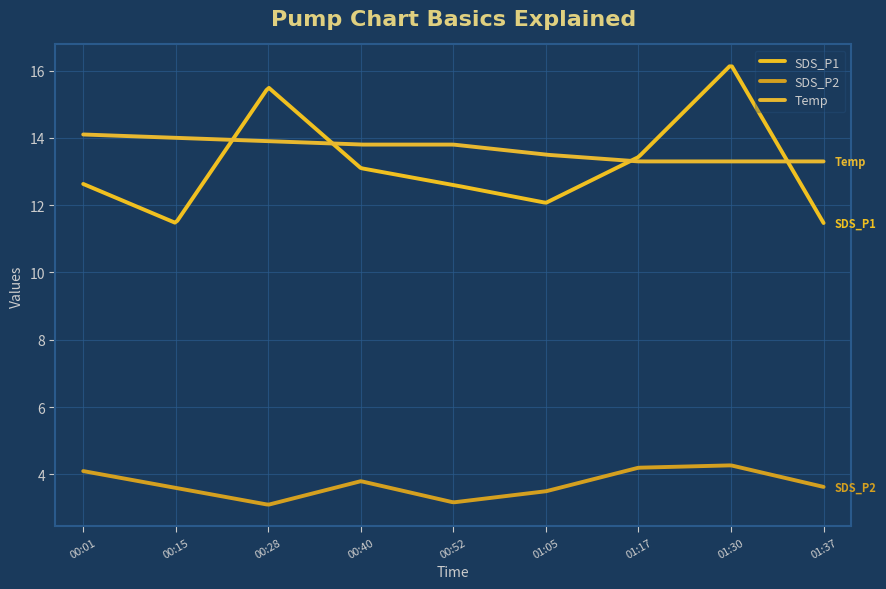

List the series in order of their peak value, highest first.

SDS_P1, Temp, SDS_P2